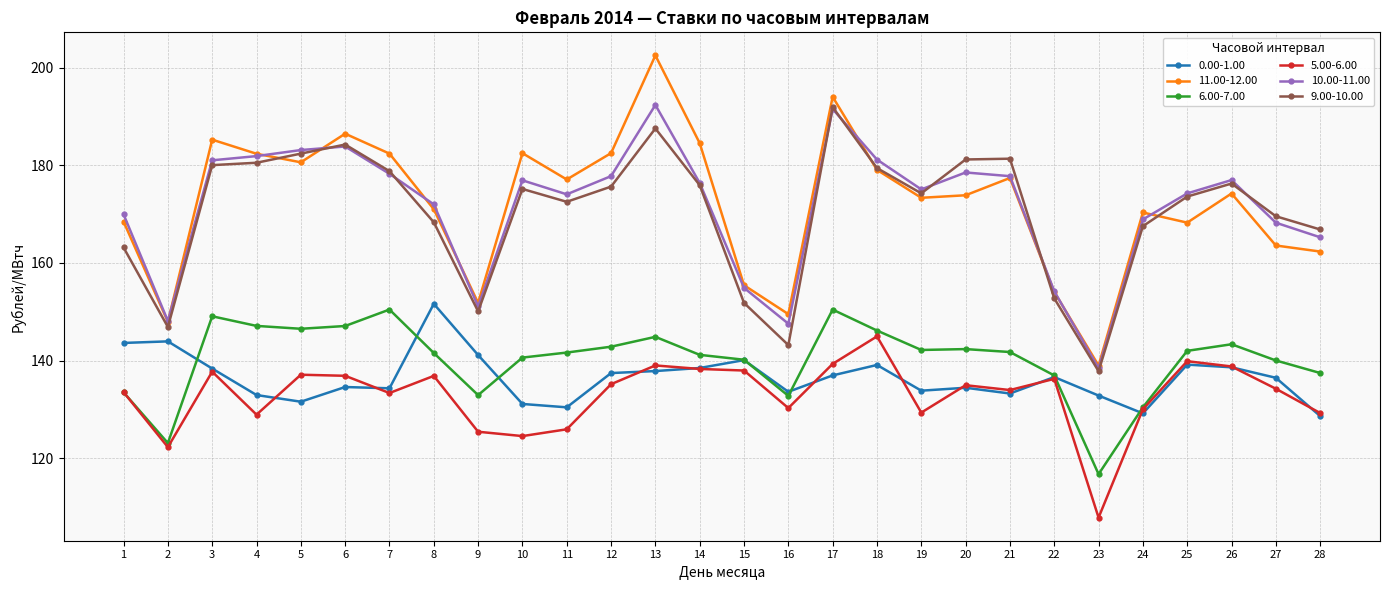

How many series are shown in this chart?

6